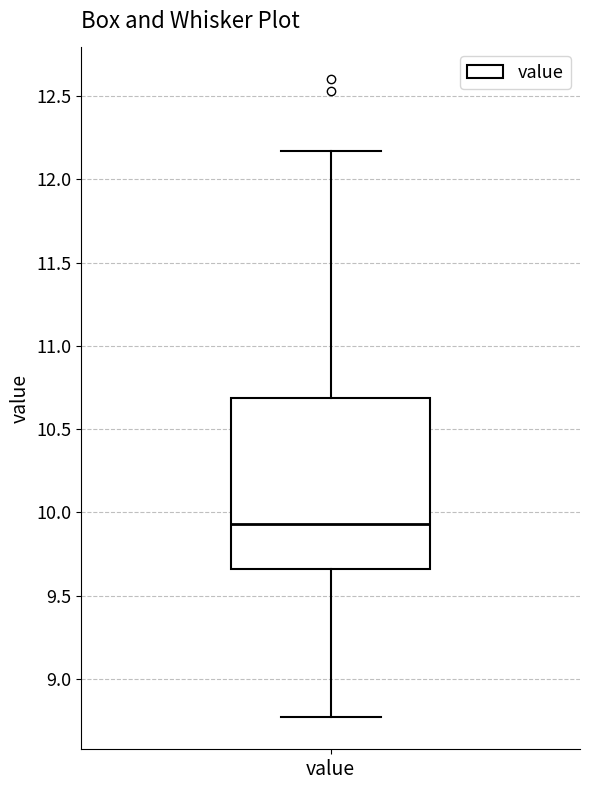

Read this box plot against the y-axis: the position of the median line, the range covered by the box, and the ends of both whiskers. The values are not printed on the chart, so give them approximately, as read against the axis.

median 9.95, box 9.65 to 10.70, whiskers 8.75 to 12.15